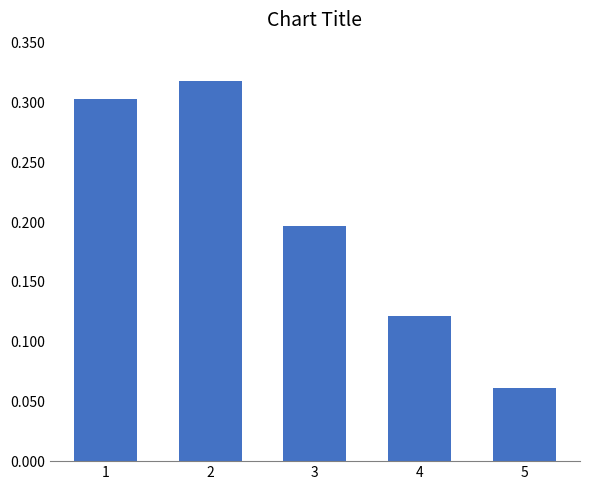

The value at 3 is 0.2. True or false?

True